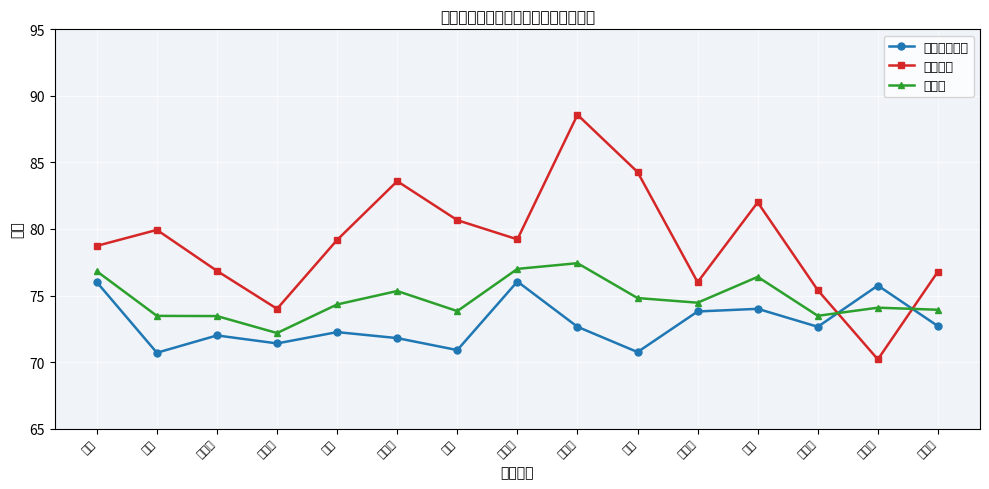

Is it true that 面试成绩 equals 41.6 at 李丽?

False